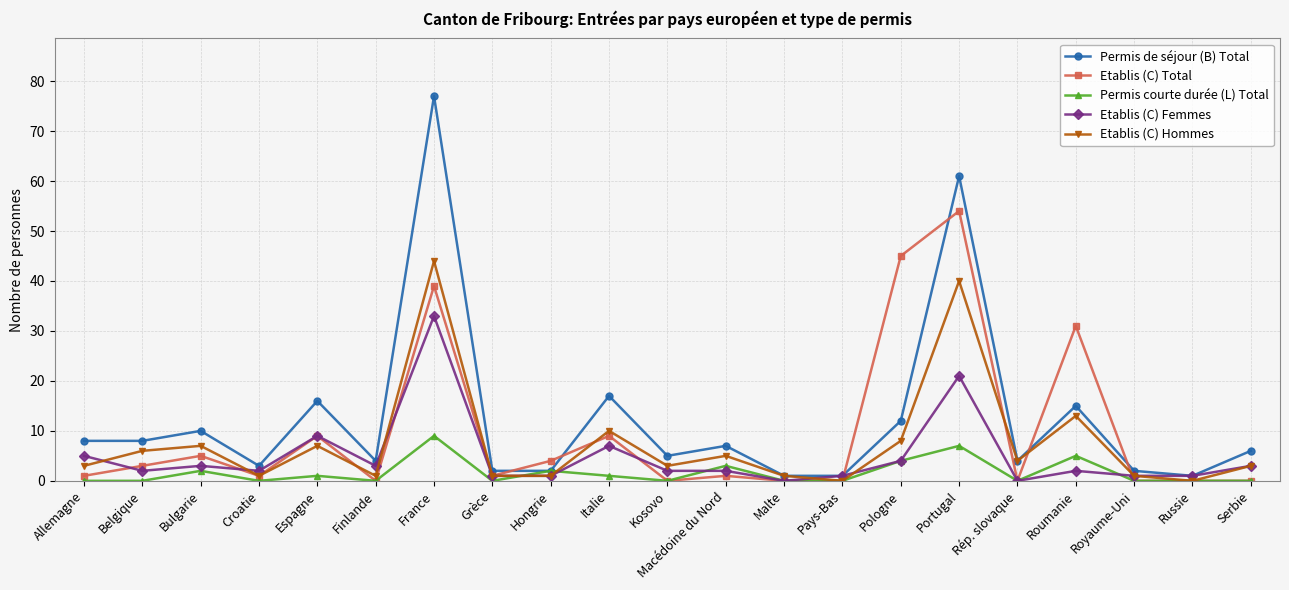

Which series has the largest total across all categories?

Permis de séjour (B) Total